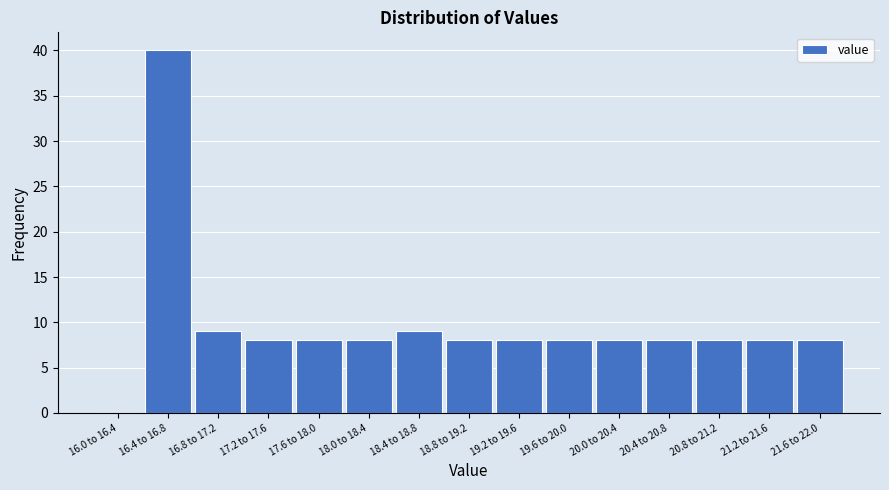

Reading left to right, what are all the values shown in this chart?

16.0 to 16.4=0	16.4 to 16.8=40	16.8 to 17.2=9	17.2 to 17.6=8	17.6 to 18.0=8	18.0 to 18.4=8	18.4 to 18.8=9	18.8 to 19.2=8	19.2 to 19.6=8	19.6 to 20.0=8	20.0 to 20.4=8	20.4 to 20.8=8	20.8 to 21.2=8	21.2 to 21.6=8	21.6 to 22.0=8